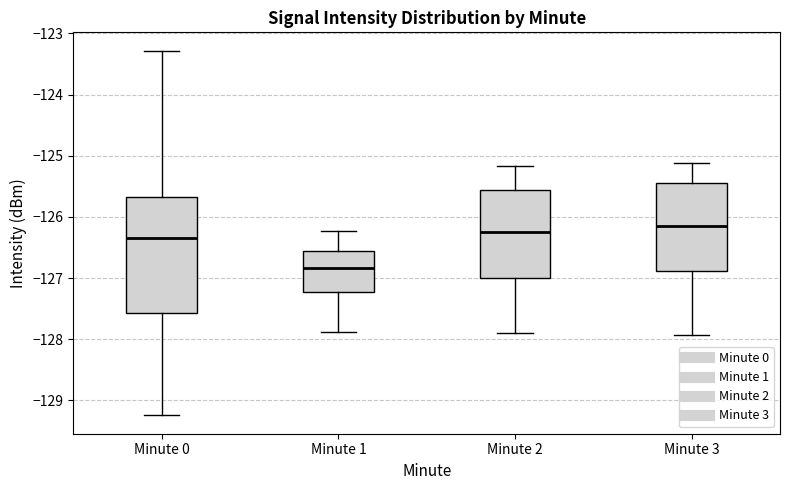

Reading left to right, read every box against the y-axis: the position of its median line, the range the box covers, and the ends of its whiskers. The values are not printed on the chart, so give them approximately, as read against the axis.

Minute 0: median -126.4, box -127.6 to -125.7, whiskers -129.2 to -123.3
Minute 1: median -126.8, box -127.2 to -126.6, whiskers -127.9 to -126.2
Minute 2: median -126.3, box -127.0 to -125.6, whiskers -127.9 to -125.2
Minute 3: median -126.2, box -126.9 to -125.4, whiskers -127.9 to -125.1